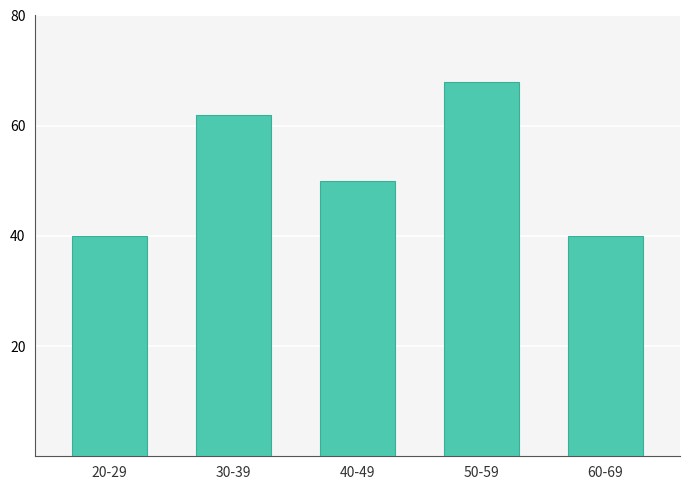

Reading left to right, transcribe all the data shown in this chart.

20-29=40	30-39=62	40-49=50	50-59=68	60-69=40